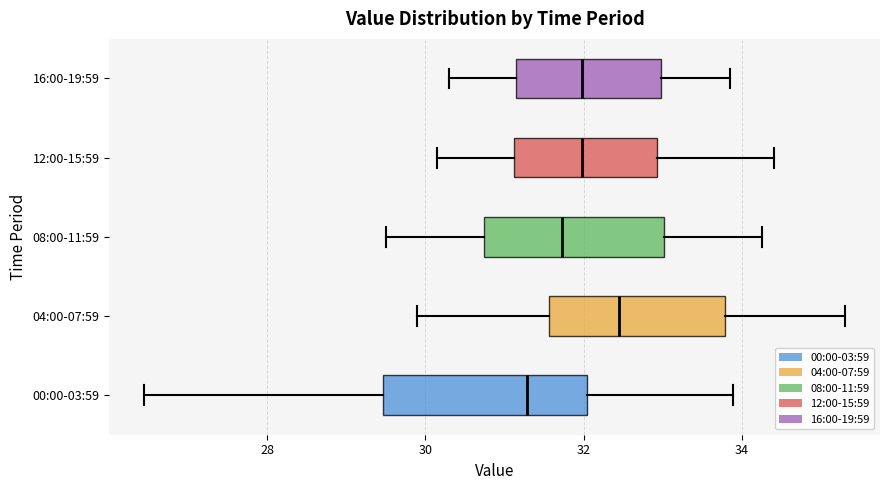

Reading bottom to top, transcribe this box plot: for each box, give where its median line is, the range the box spans, and where its two whiskers end, as read against the x-axis. The values are not printed on the chart, so give them approximately, as read against the axis.

00:00-03:59: median 31.2, box 29.4 to 32.0, whiskers 26.4 to 33.8
04:00-07:59: median 32.4, box 31.6 to 33.8, whiskers 30.0 to 35.4
08:00-11:59: median 31.8, box 30.8 to 33.0, whiskers 29.6 to 34.2
12:00-15:59: median 32.0, box 31.2 to 33.0, whiskers 30.2 to 34.4
16:00-19:59: median 32.0, box 31.2 to 33.0, whiskers 30.4 to 33.8